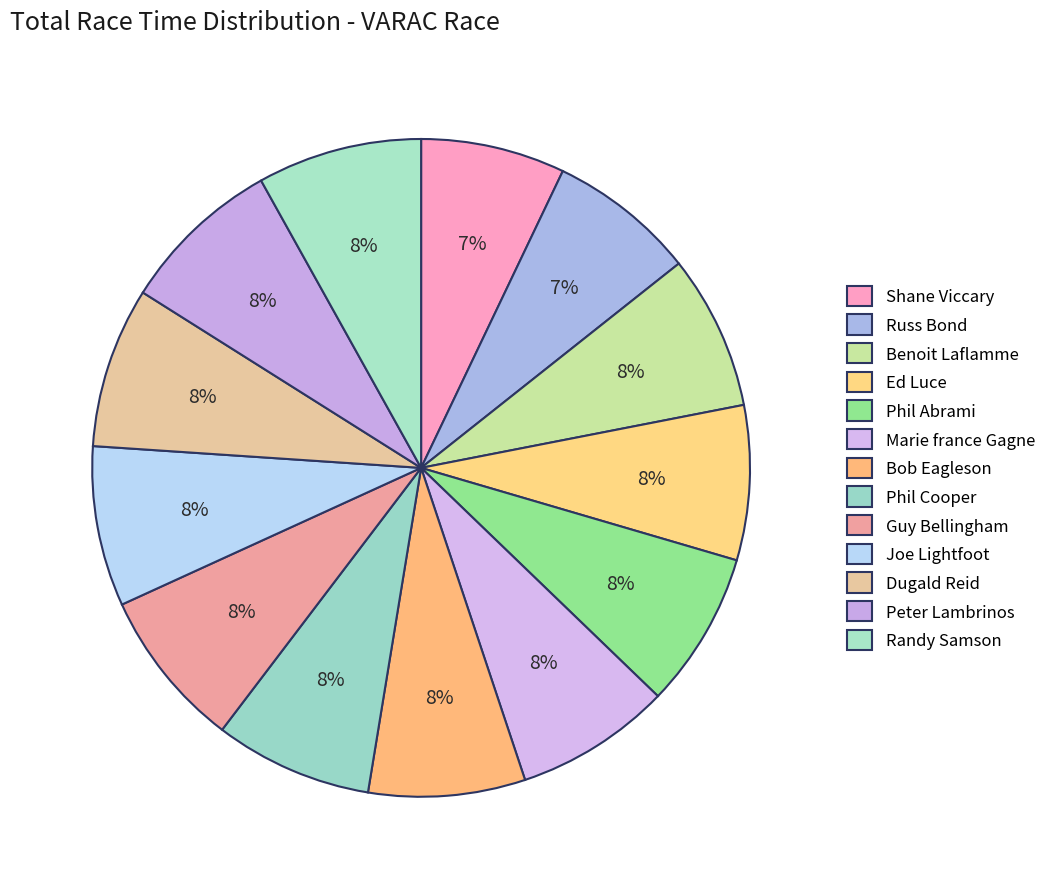

Approximately how many times larger is the value at Peter Lambrinos compared to Joe Lightfoot?

1.0